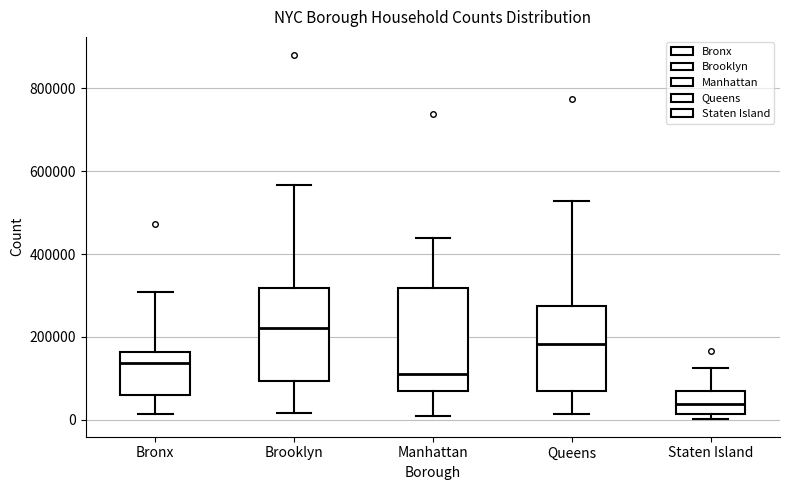

Where does the median line of the box for Brooklyn sit on the y-axis? The values are not printed on the chart, so give them approximately, as read against the axis.

220000